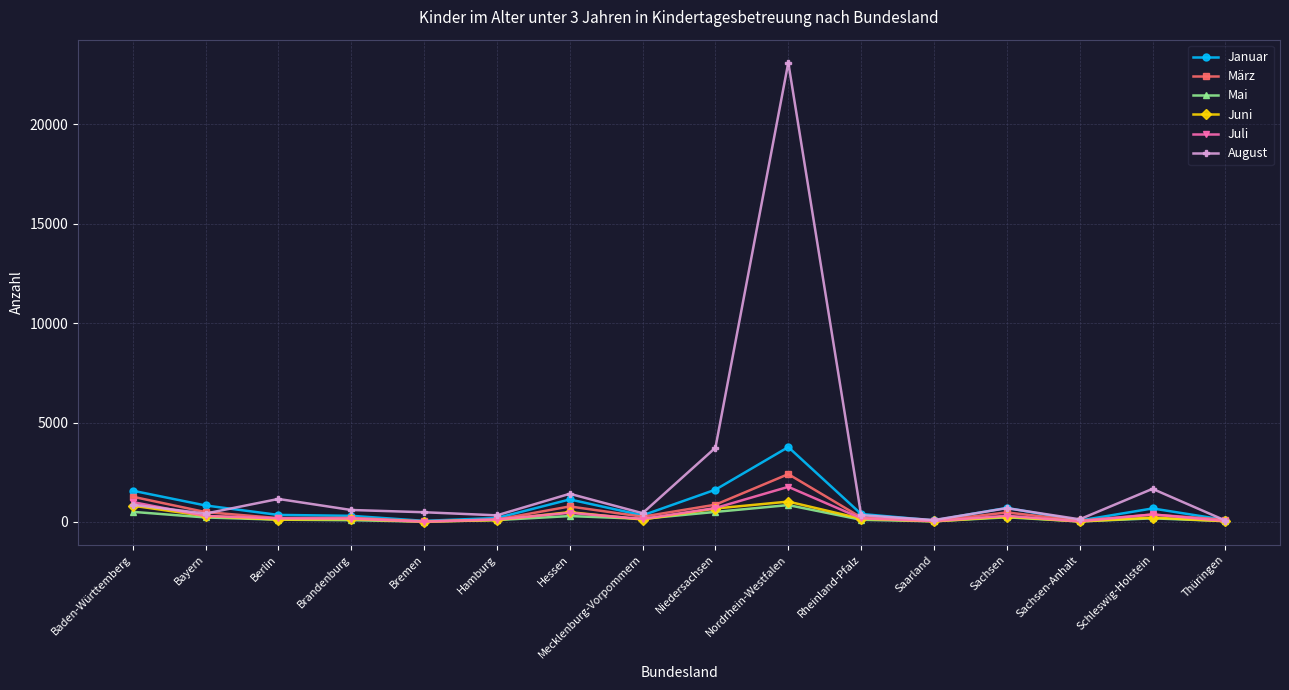

Which series has the largest total across all categories?

August